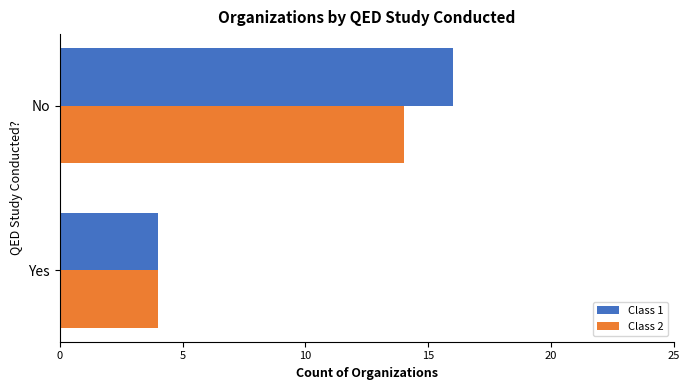

Rank the series by their maximum value, from lowest to highest.

Class 2, Class 1